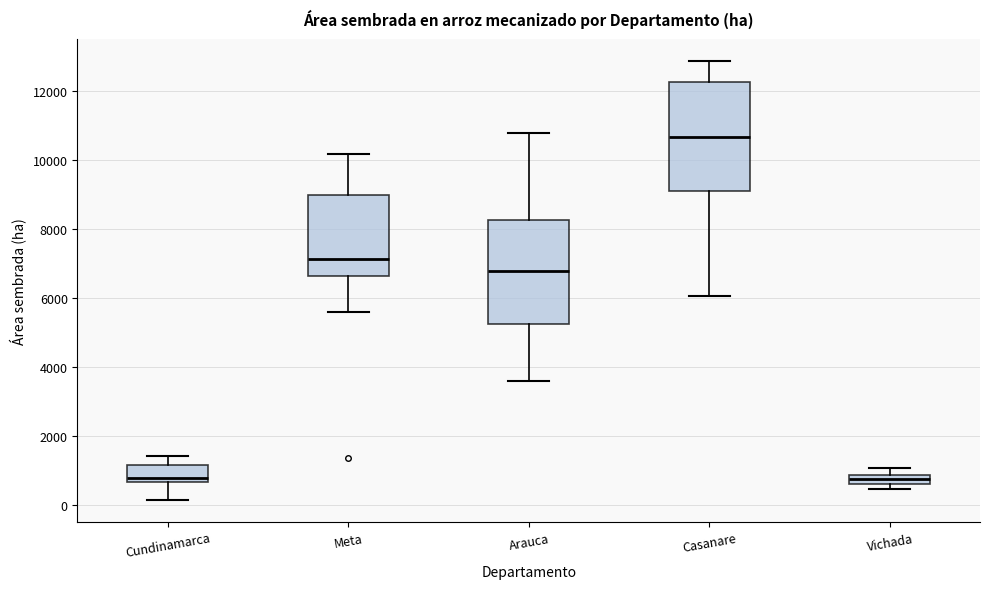

Where does the median line of the box for Casanare sit on the y-axis? The values are not printed on the chart, so give them approximately, as read against the axis.

10600